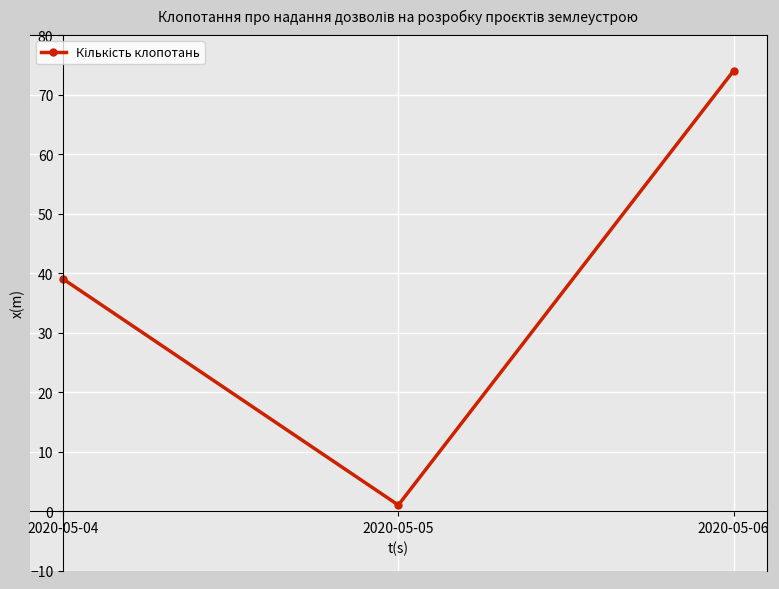

List the labels in order of value, smallest first.

2020-05-05, 2020-05-04, 2020-05-06